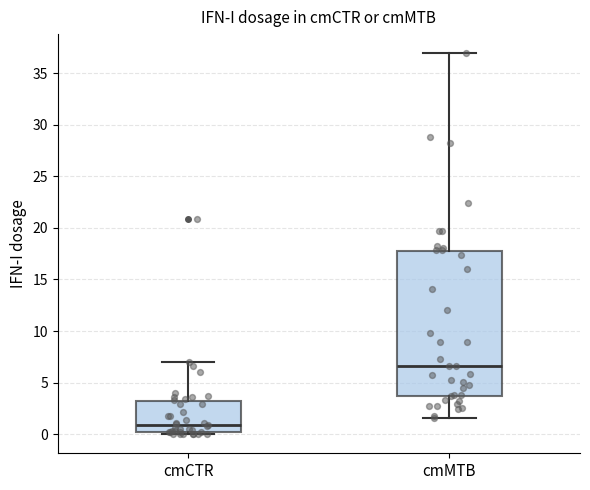

Reading left to right, read every box against the y-axis: the position of its median line, the range the box covers, and the ends of its whiskers. The values are not printed on the chart, so give them approximately, as read against the axis.

cmCTR: median 1.0, box 0.0 to 3.0, whiskers 0.0 (just below the box's lower edge) to 7.0
cmMTB: median 6.5, box 3.5 to 17.5, whiskers 1.5 to 37.0